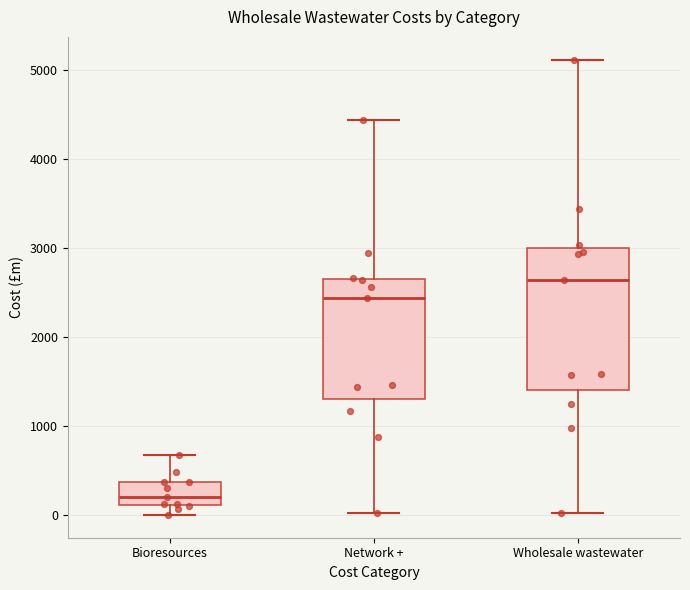

Comparing the boxes themselves (not the whiskers), which one is the tallest?

Wholesale wastewater